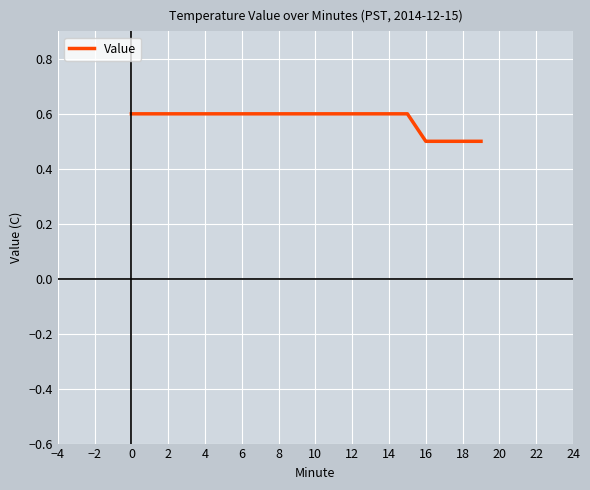

Reading right to left, extract all data points from this chart.

0.5	0.5	0.5	0.5	0.6	0.6	0.6	0.6	0.6	0.6	0.6	0.6	0.6	0.6	0.6	0.6	0.6	0.6	0.6	0.6